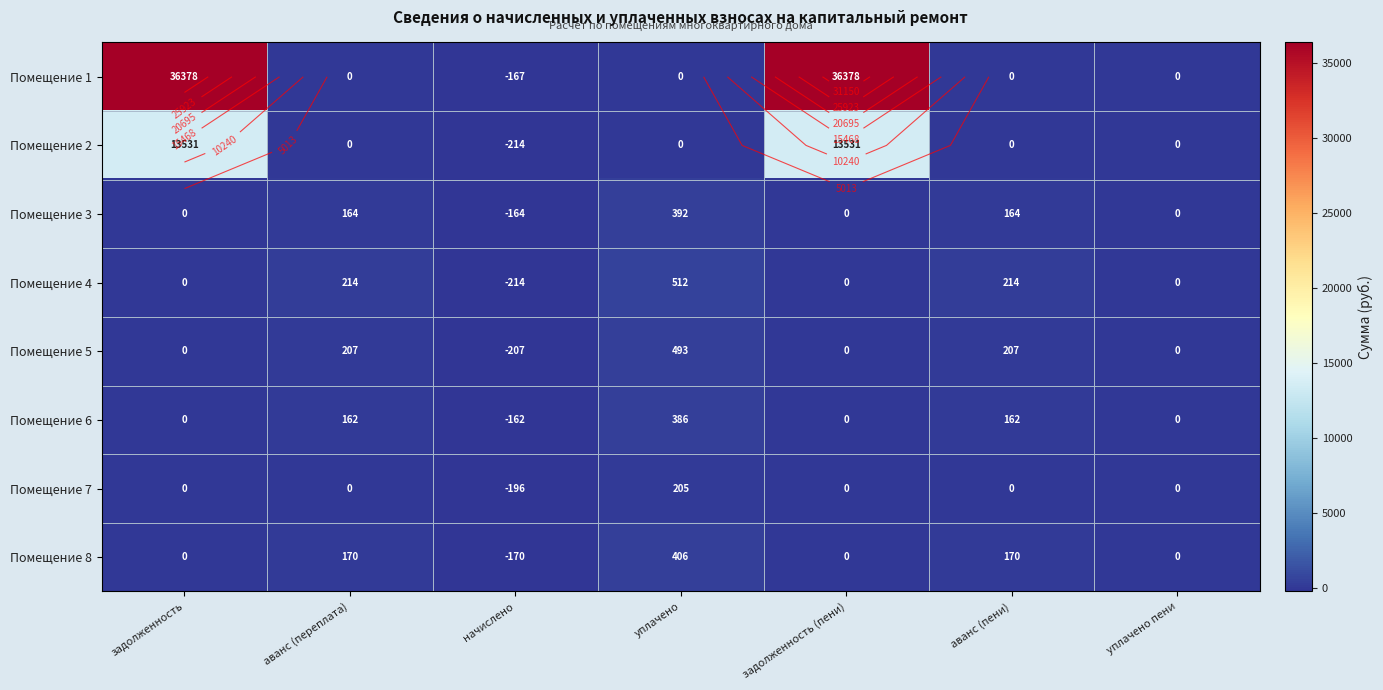

How many negative values does the Помещение 6 series have?

1